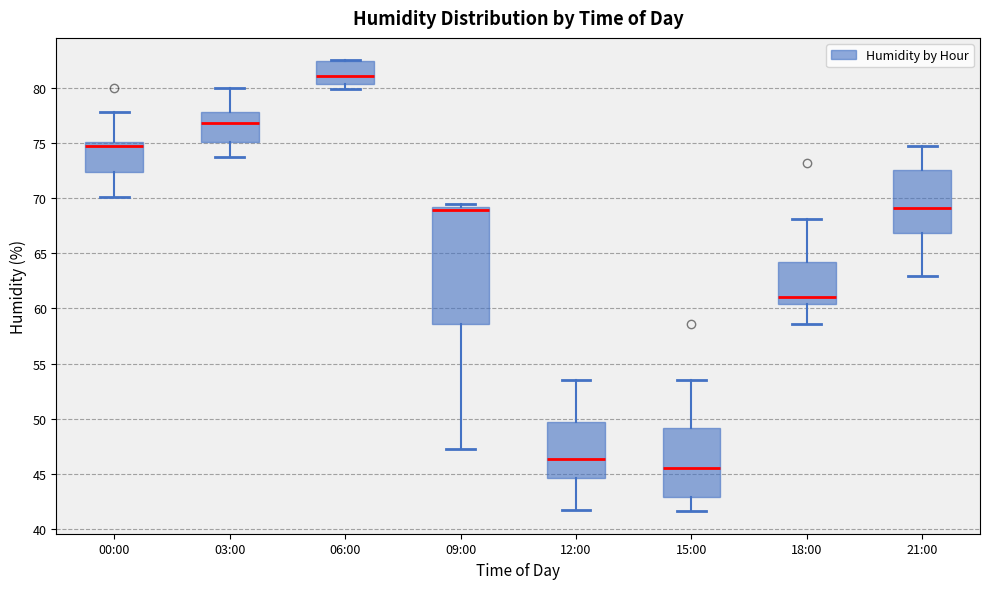

Reading left to right, transcribe this box plot: for each box, give where its median line is, the range the box spans, and where its two whiskers end, as read against the y-axis. The values are not printed on the chart, so give them approximately, as read against the axis.

00:00: median 74.5, box 72.5 to 75.0, whiskers 70.0 to 78.0
03:00: median 77.0, box 75.0 to 78.0, whiskers 73.5 to 80.0
06:00: median 81.0, box 80.5 to 82.5, whiskers 80.0 to 82.5
09:00: median 69.0 (just below the box's upper edge), box 58.5 to 69.0, whiskers 47.0 to 69.5
12:00: median 46.5, box 44.5 to 49.5, whiskers 41.5 to 53.5
15:00: median 45.5, box 43.0 to 49.0, whiskers 41.5 to 53.5
18:00: median 61.0, box 60.5 to 64.0, whiskers 58.5 to 68.0
21:00: median 69.0, box 67.0 to 72.5, whiskers 63.0 to 74.5